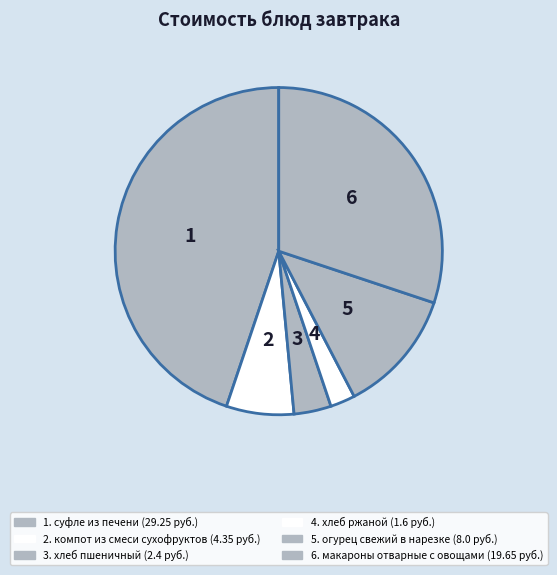

How many slices are in this pie chart?

6